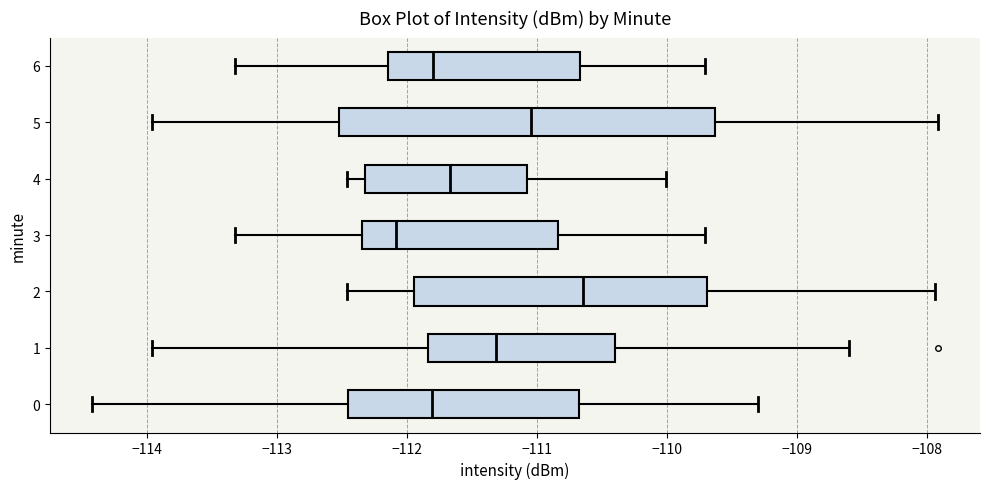

Reading bottom to top, read every box against the x-axis: the position of its median line, the range the box covers, and the ends of its whiskers. The values are not printed on the chart, so give them approximately, as read against the axis.

0: median -111.8, box -112.5 to -110.7, whiskers -114.4 to -109.3
1: median -111.3, box -111.8 to -110.4, whiskers -114.0 to -108.6
2: median -110.6, box -111.9 to -109.7, whiskers -112.5 to -107.9
3: median -112.1, box -112.3 to -110.8, whiskers -113.3 to -109.7
4: median -111.7, box -112.3 to -111.1, whiskers -112.5 to -110.0
5: median -111.0, box -112.5 to -109.6, whiskers -114.0 to -107.9
6: median -111.8, box -112.1 to -110.7, whiskers -113.3 to -109.7